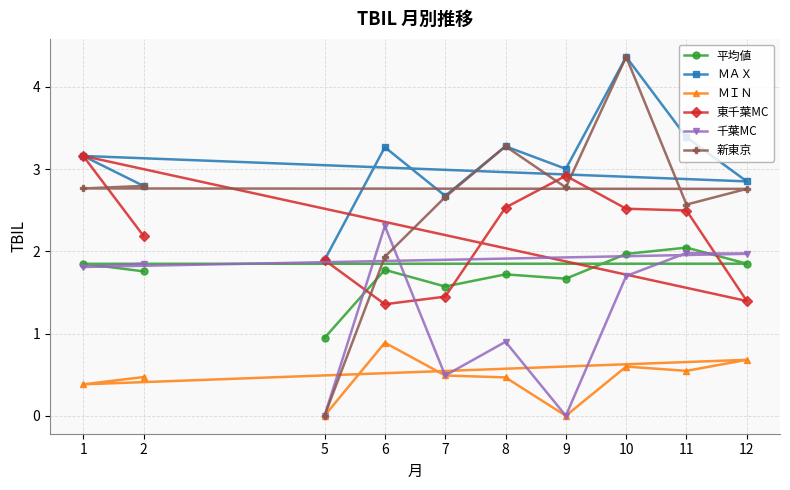

What is the value of the ＭＩＮ point at the 2nd from the left?

0.5